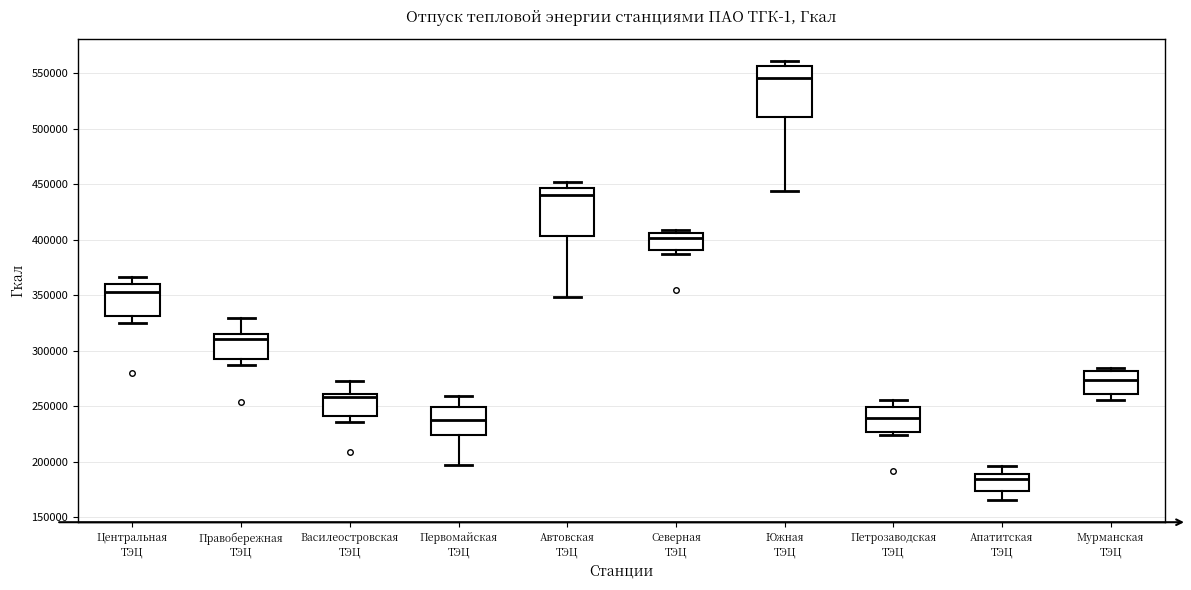

Reading left to right, transcribe this box plot: for each box, give where its median line is, the range the box spans, and where its two whiskers end, as read against the y-axis. The values are not printed on the chart, so give them approximately, as read against the axis.

Центральная ТЭЦ: median 355000, box 330000 to 360000, whiskers 325000 to 365000
Правобережная ТЭЦ: median 310000, box 290000 to 315000, whiskers 285000 to 330000
Василеостровская ТЭЦ: median 260000 (just below the box's upper edge), box 240000 to 260000, whiskers 235000 to 275000
Первомайская ТЭЦ: median 240000, box 225000 to 250000, whiskers 195000 to 260000
Автовская ТЭЦ: median 440000, box 405000 to 445000, whiskers 350000 to 450000
Северная ТЭЦ: median 400000, box 390000 to 405000, whiskers 390000 (just below the box's lower edge) to 410000
Южная ТЭЦ: median 545000, box 510000 to 555000, whiskers 445000 to 560000
Петрозаводская ТЭЦ: median 240000, box 225000 to 250000, whiskers 225000 (just below the box's lower edge) to 255000
Апатитская ТЭЦ: median 185000, box 175000 to 190000, whiskers 165000 to 195000
Мурманская ТЭЦ: median 275000, box 260000 to 280000, whiskers 255000 to 285000